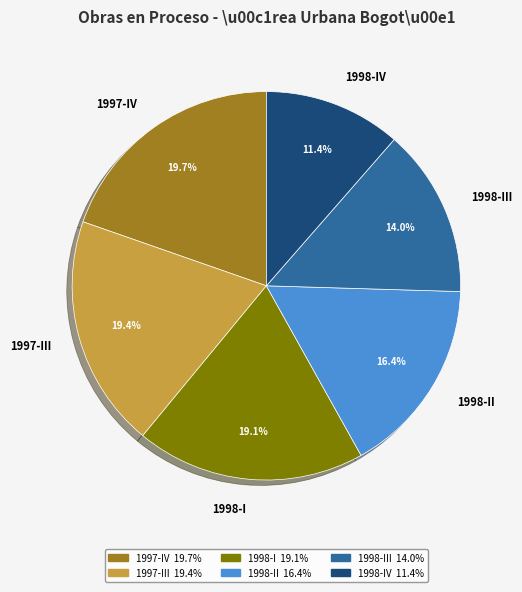

How much of the chart is everything except 1998-I?

80.9%